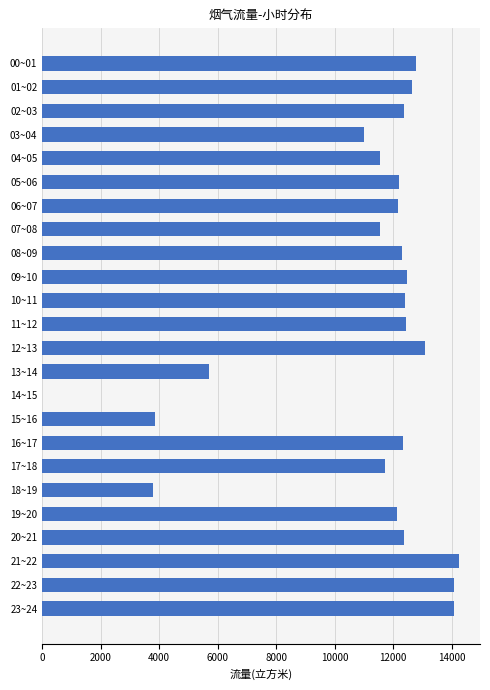

Which has a higher value, 13~14 or 05~06?

05~06